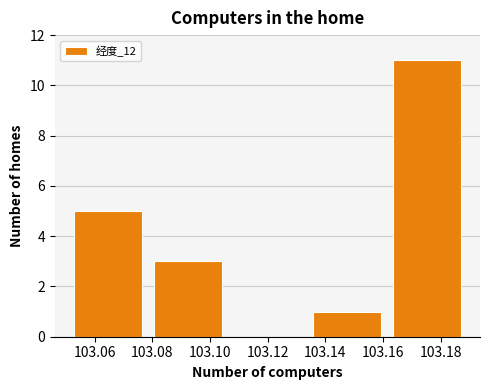

How tall is the bar that spans 103.134 to 103.162 on the x-axis? Neither the bar edges nor the heights are printed on the chart, so give them approximately, as read against the axes.

1